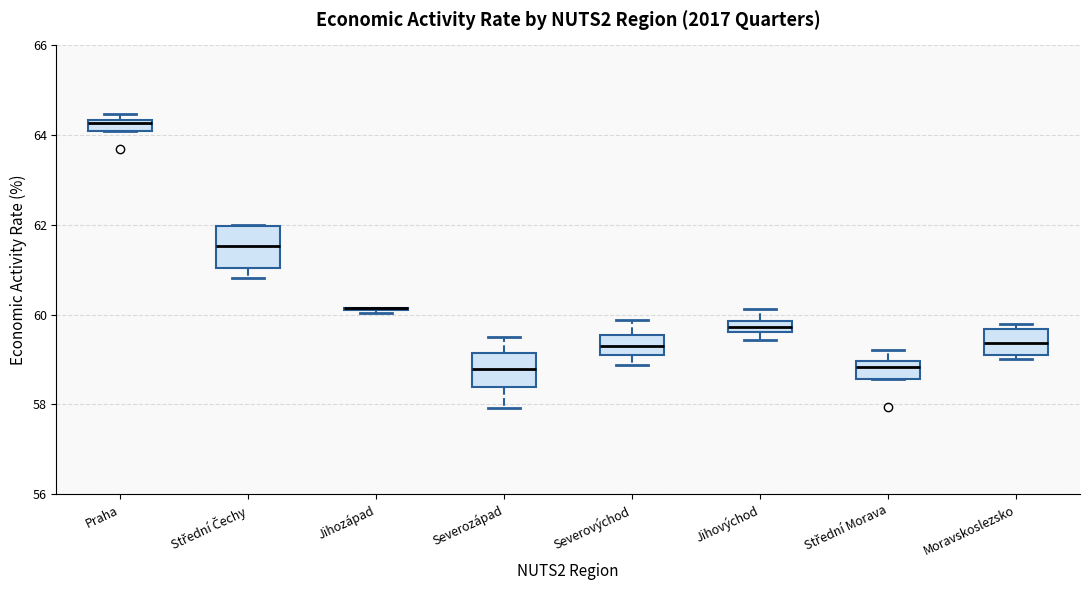

Where does the median line of the box for Střední Morava sit on the y-axis? The values are not printed on the chart, so give them approximately, as read against the axis.

58.8